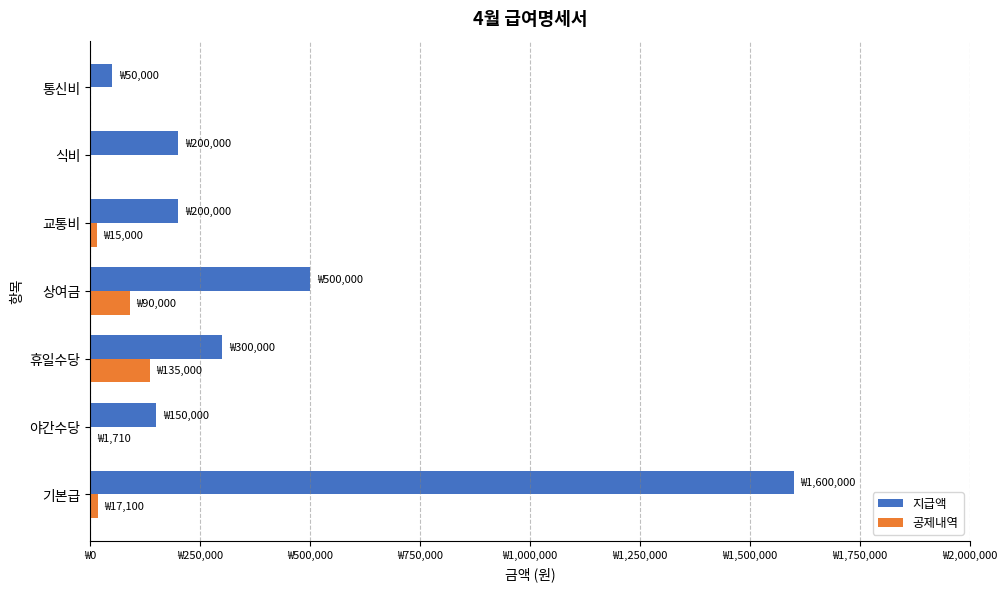

What are all the series names shown in the legend?

지급액, 공제내역